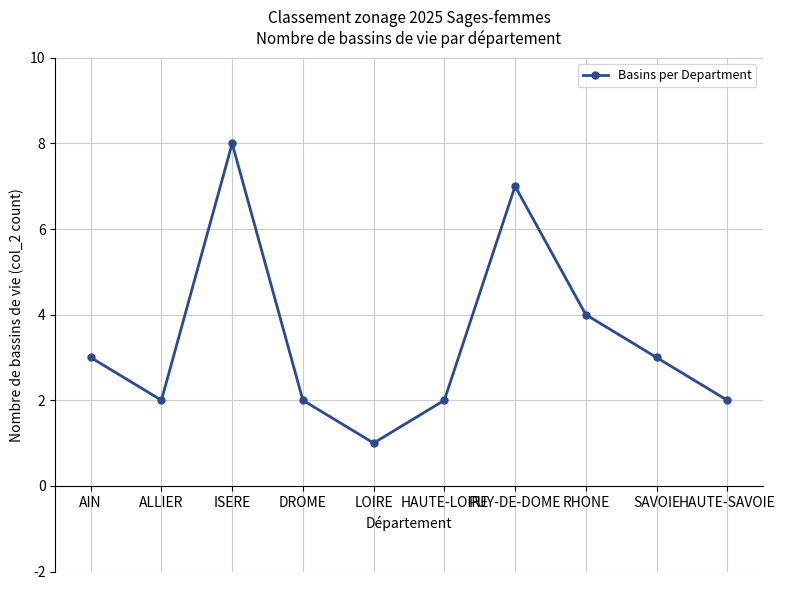

How many lines are shown in the chart?

1